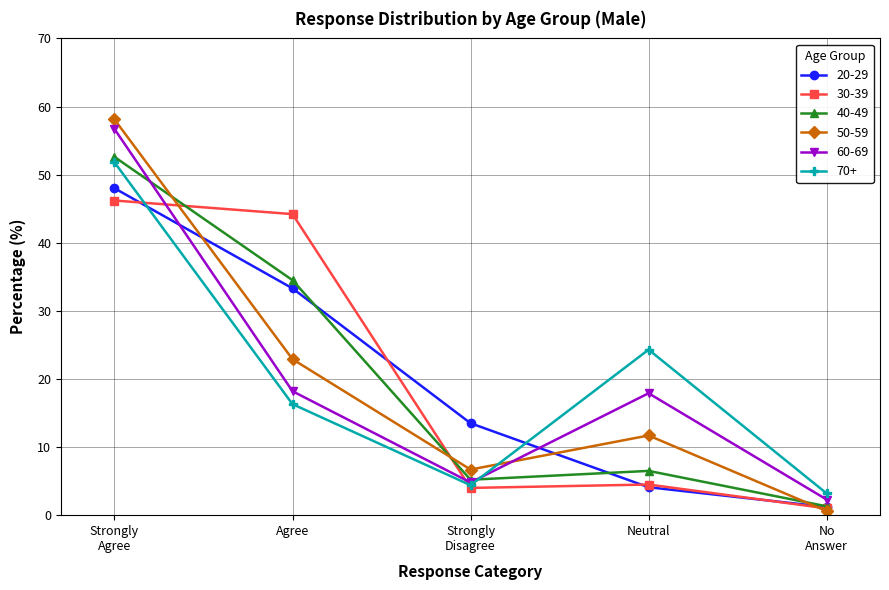

Count the number of categories in the chart.

5